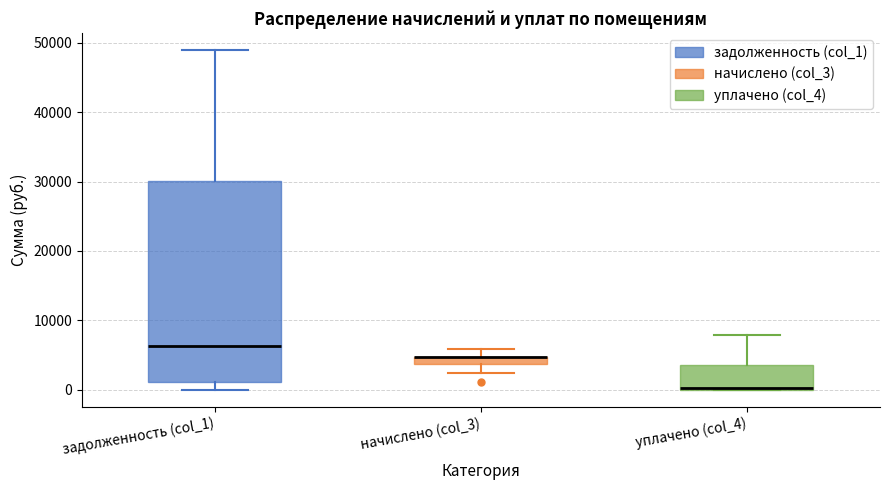

Which box is the tallest, from its lower edge to its upper edge?

задолженность (col_1)